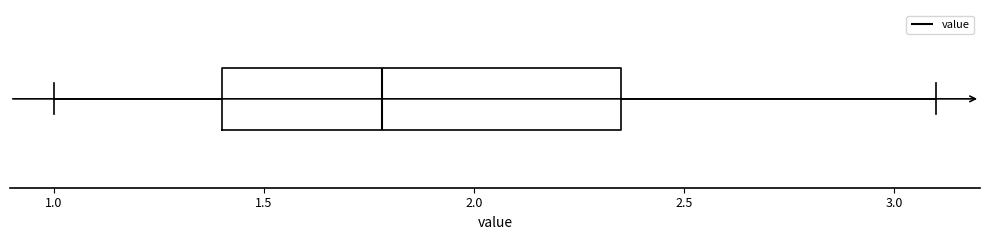

Read this box plot against the x-axis: the position of the median line, the range covered by the box, and the ends of both whiskers. The values are not printed on the chart, so give them approximately, as read against the axis.

median 1.80, box 1.40 to 2.35, whiskers 1.00 to 3.10